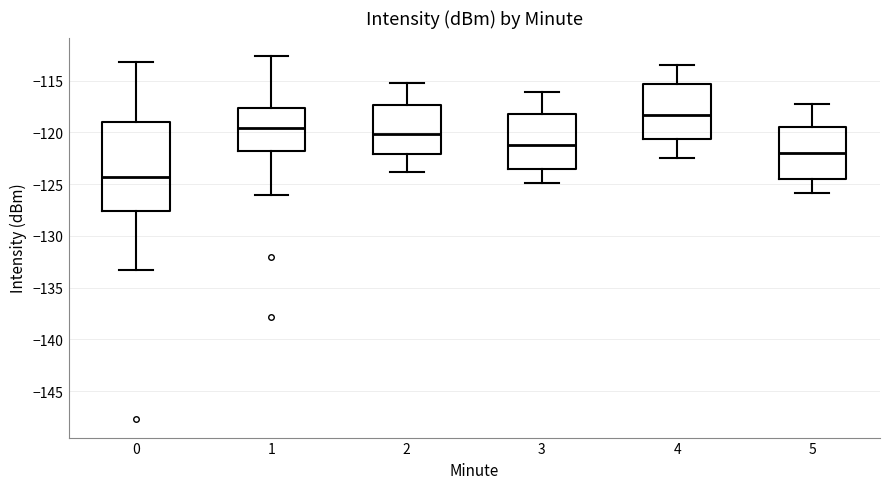

Where does the upper whisker of the box at x = 0 end on the y-axis? The values are not printed on the chart, so give them approximately, as read against the axis.

-113.0